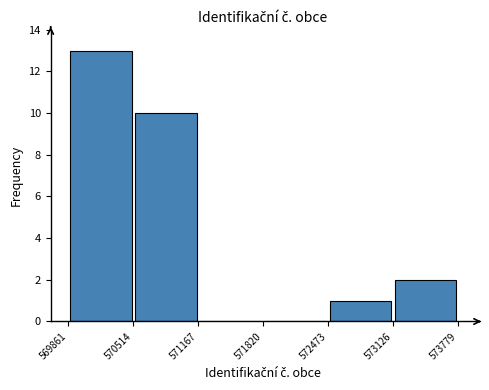

Which range on the x-axis has the tallest bar?

569861 to 570514